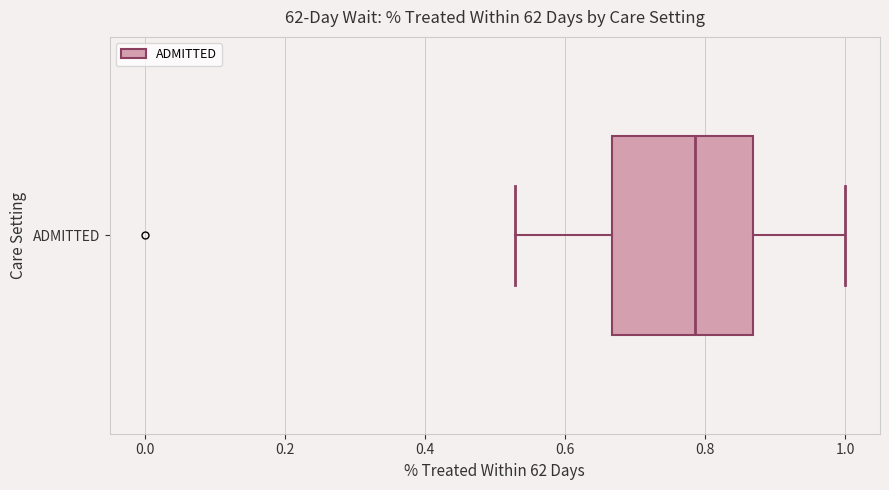

Read this box plot against the x-axis: the position of the median line, the range covered by the box, and the ends of both whiskers. The values are not printed on the chart, so give them approximately, as read against the axis.

median 0.78, box 0.66 to 0.86, whiskers 0.52 to 1.00